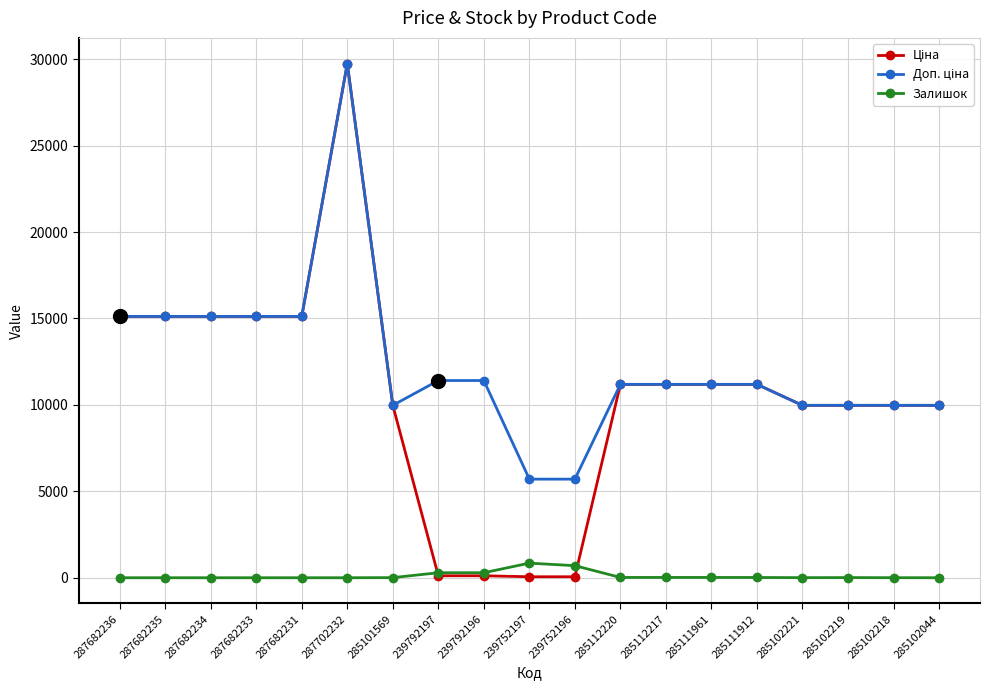

At which category is the sum across all series the highest?

287702232